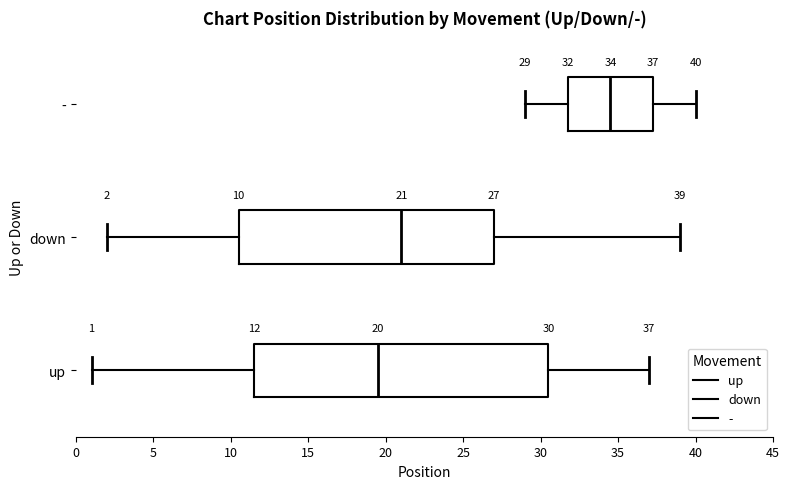

Which box has the furthest to the right median line?

-